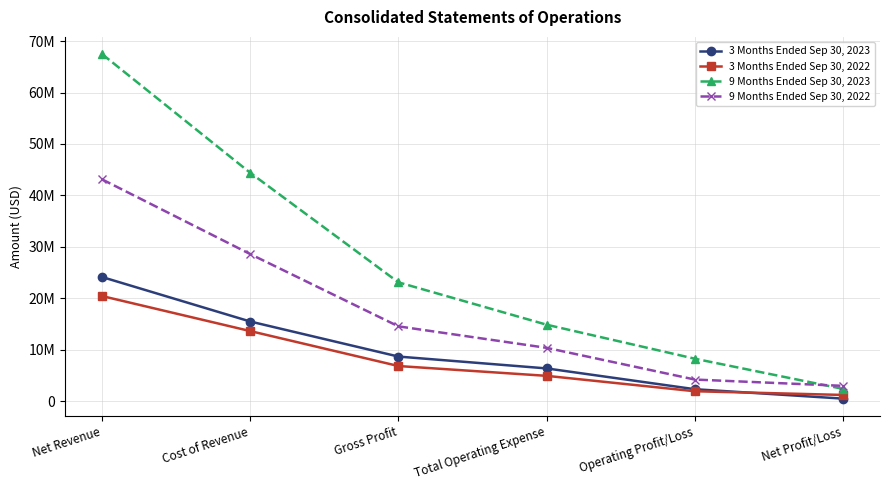

What is the difference between the highest and lowest values at Cost of Revenue?

30781048